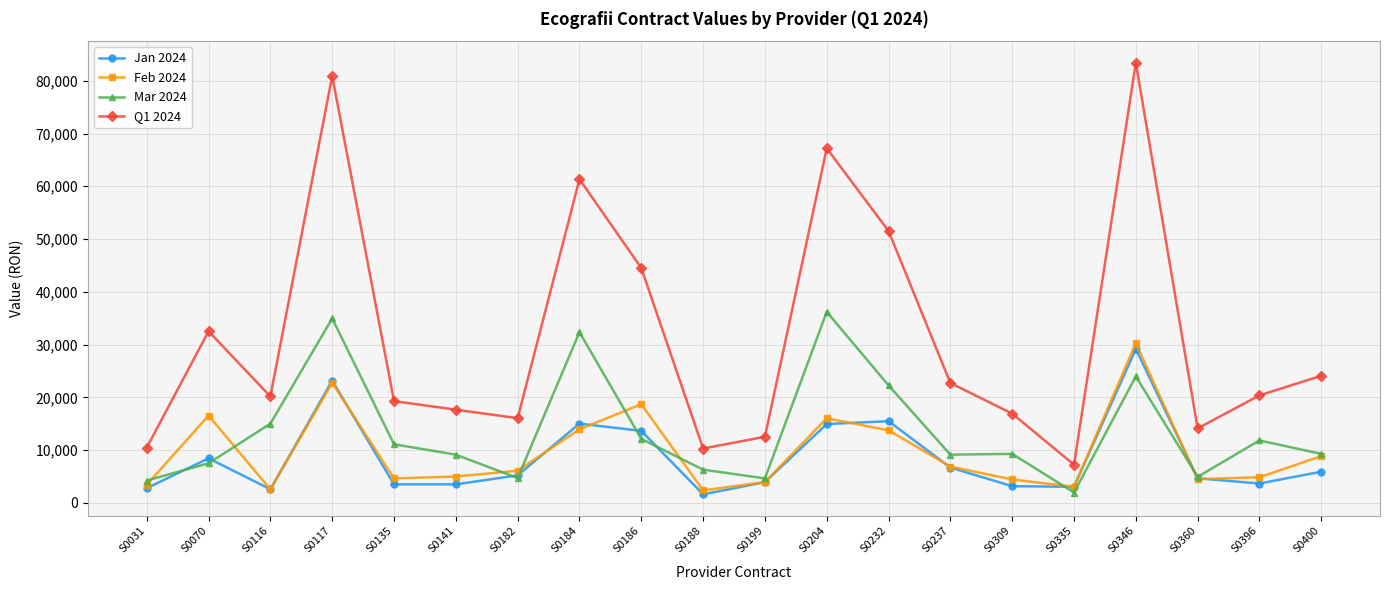

Which series has the widest spread of values?

Q1 2024